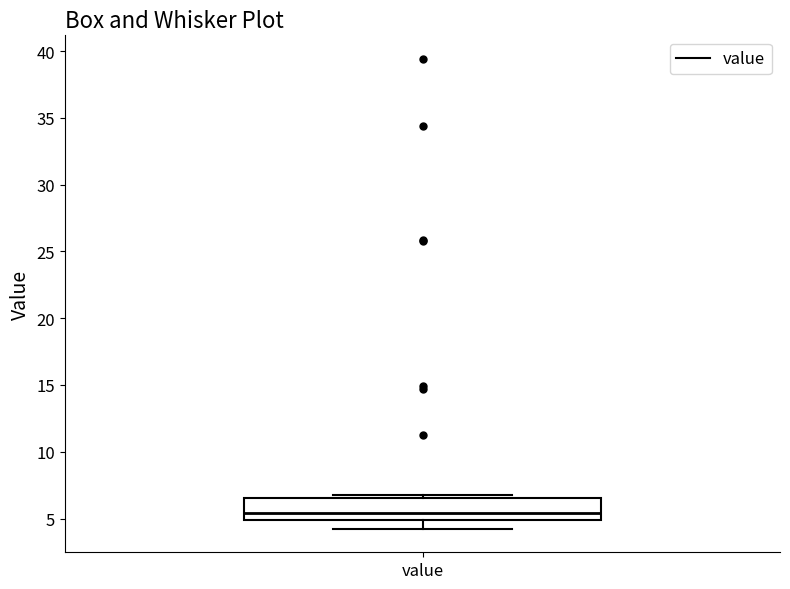

Read this box plot against the y-axis: the position of the median line, the range covered by the box, and the ends of both whiskers. The values are not printed on the chart, so give them approximately, as read against the axis.

median 5.5, box 5.0 to 6.5, whiskers 4.0 to 7.0